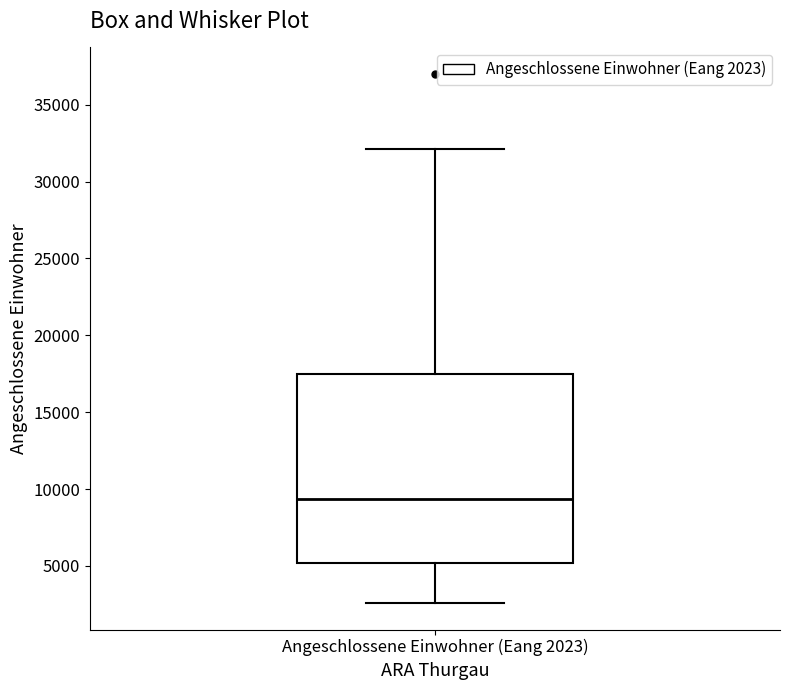

Transcribe this box plot: give where the median line is, the range the box spans, and where the two whiskers end, as read against the y-axis. The values are not printed on the chart, so give them approximately, as read against the axis.

median 9500, box 5000 to 17500, whiskers 2500 to 32000